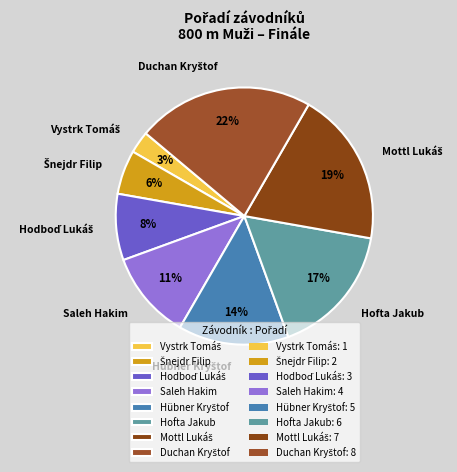

Is there a majority slice in this chart?

No